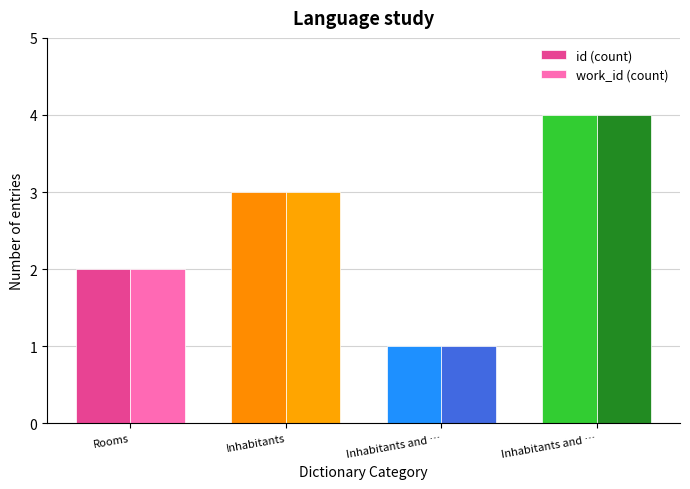

How many groups of bars are there?

4